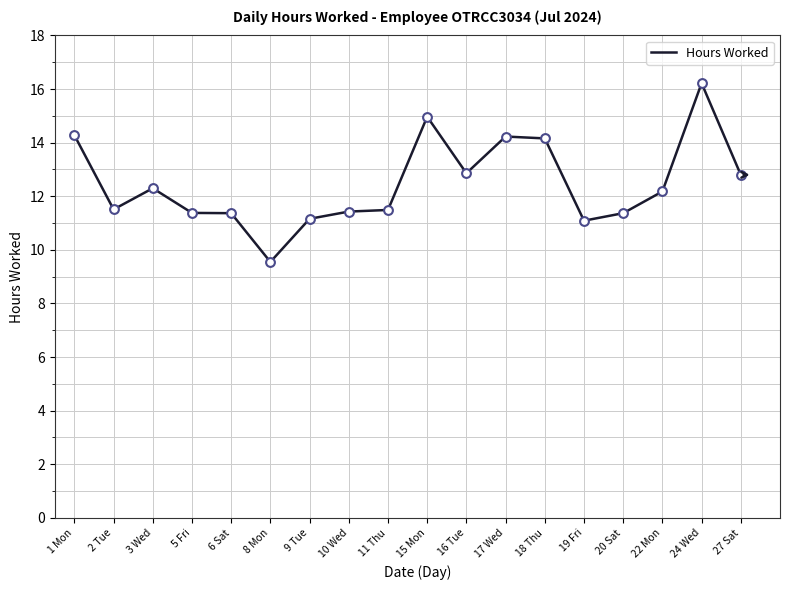

What is the change in value from 20 Sat to 22 Mon?

+0.8